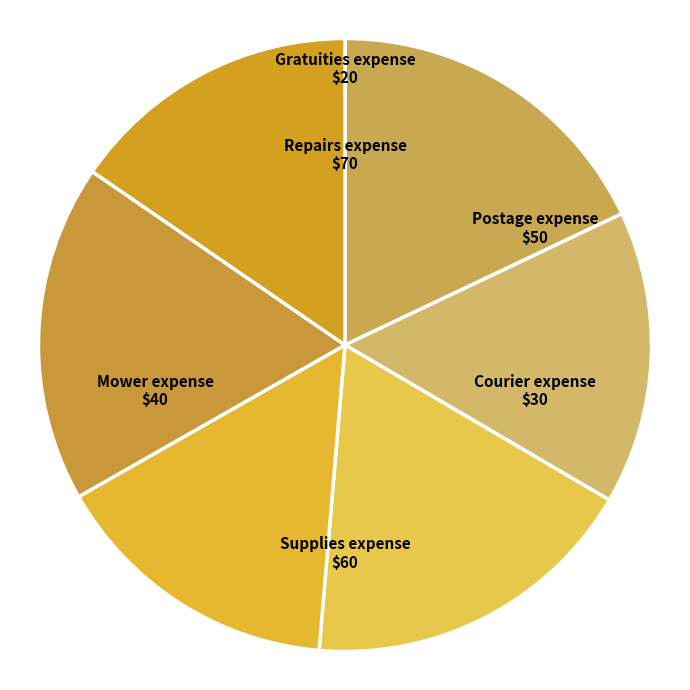

Does any single category account for the majority?

No